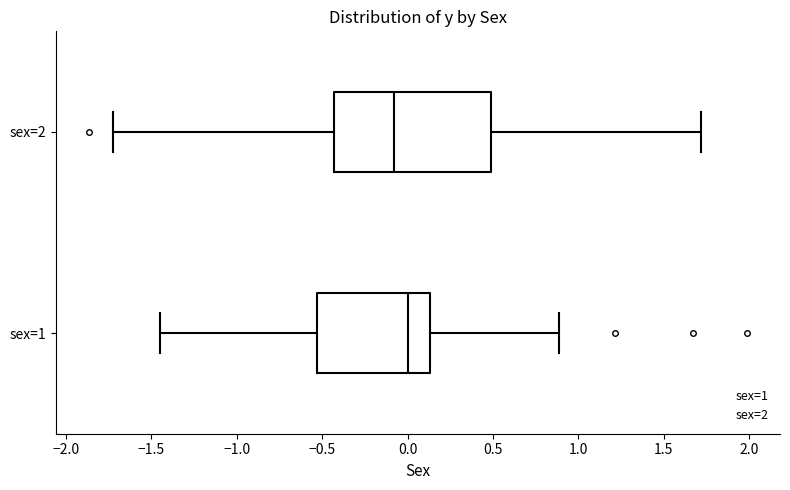

Reading bottom to top, transcribe this box plot: for each box, give where its median line is, the range the box spans, and where its two whiskers end, as read against the x-axis. The values are not printed on the chart, so give them approximately, as read against the axis.

sex=1: median 0.00, box -0.55 to 0.15, whiskers -1.45 to 0.90
sex=2: median -0.10, box -0.45 to 0.50, whiskers -1.70 to 1.70